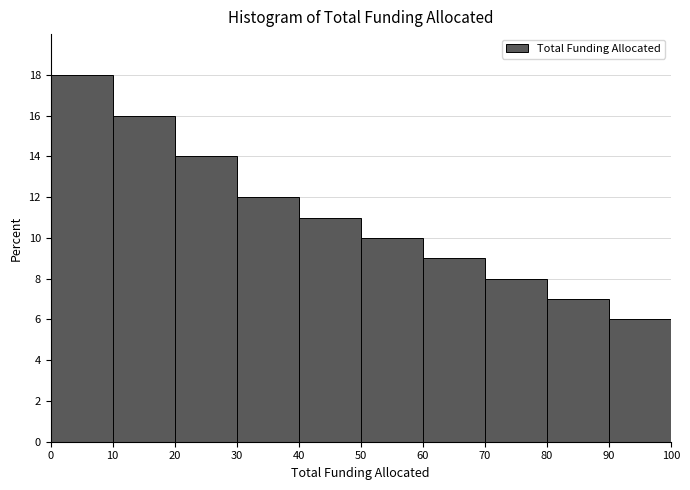

Reading left to right, list every bar in this chart as the range it spans on the x-axis followed by its height. The values are not printed on the chart, so give them approximately, as read against the axis.

0 to 10: 18
10 to 20: 16
20 to 30: 14
30 to 40: 12
40 to 50: 11
50 to 60: 10
60 to 70: 9
70 to 80: 8
80 to 90: 7
90 to 100: 6